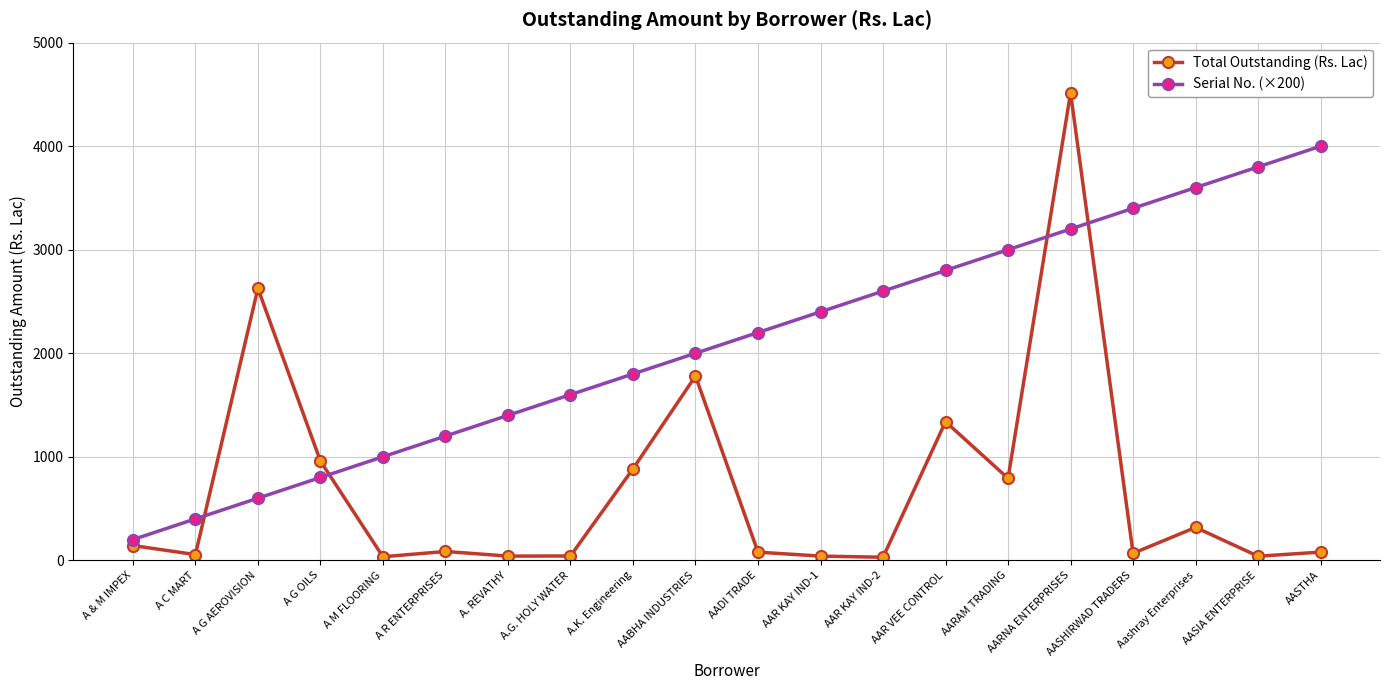

Is the value of Serial No. (×200) at AAR KAY IND-2 greater than the value of Total Outstanding (Rs. Lac) at AAR KAY IND-1?

Yes